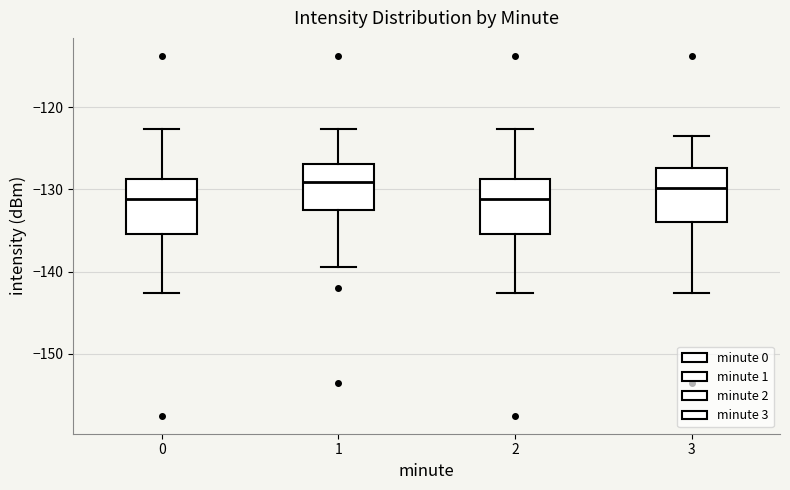

Reading left to right, transcribe this box plot: for each box, give where its median line is, the range the box spans, and where its two whiskers end, as read against the y-axis. The values are not printed on the chart, so give them approximately, as read against the axis.

0: median -131, box -135 to -129, whiskers -143 to -123
1: median -129, box -133 to -127, whiskers -139 to -123
2: median -131, box -135 to -129, whiskers -143 to -123
3: median -130, box -134 to -127, whiskers -143 to -124